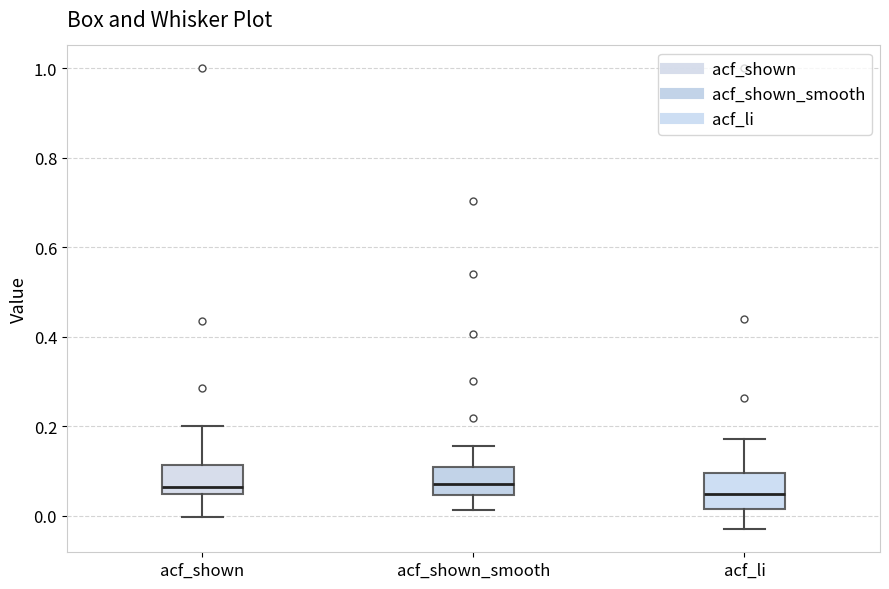

Where does the median line of the box for acf_li sit on the y-axis? The values are not printed on the chart, so give them approximately, as read against the axis.

0.04